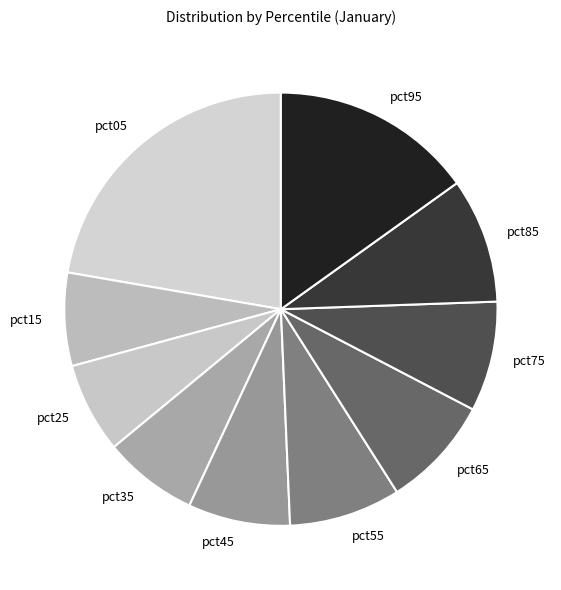

True or false: pct15 accounts for 7% of the total.

True